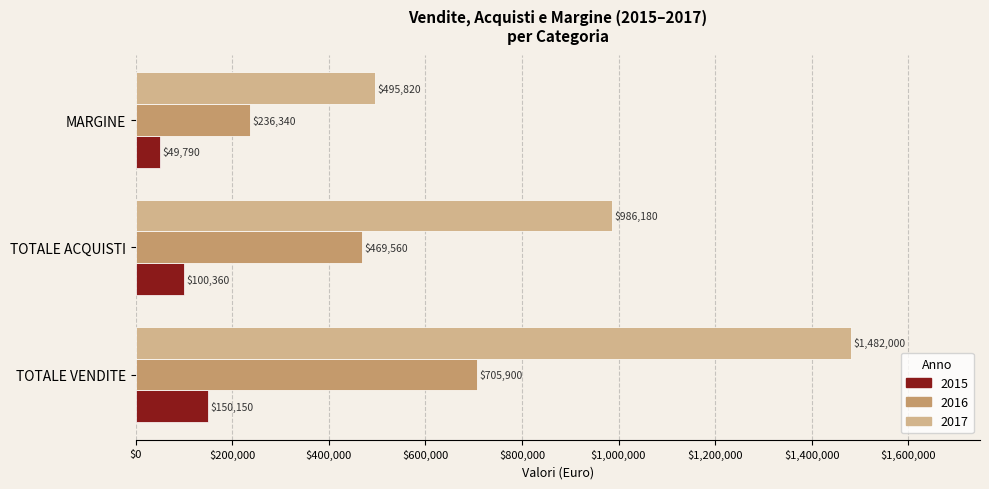

Which series changed the most between TOTALE VENDITE and TOTALE ACQUISTI?

2017